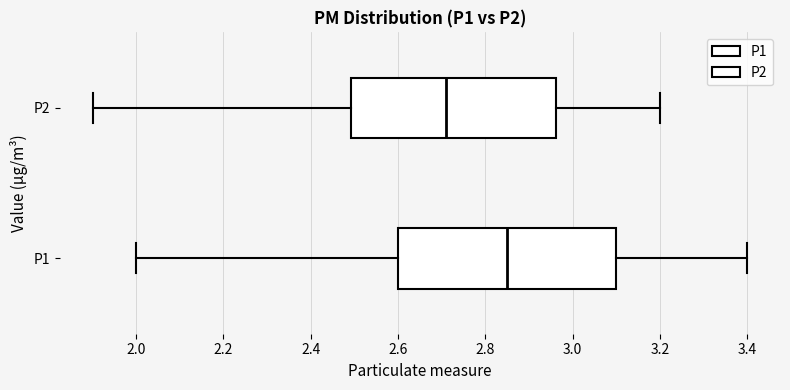

Where is the right edge of the box for P1 on the x-axis? The values are not printed on the chart, so give them approximately, as read against the axis.

3.10